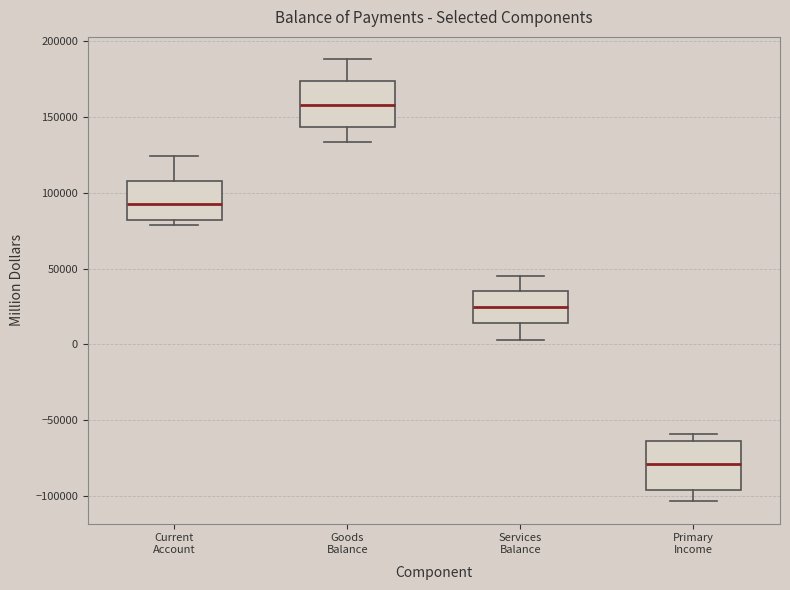

Reading left to right, read every box against the y-axis: the position of its median line, the range the box covers, and the ends of its whiskers. The values are not printed on the chart, so give them approximately, as read against the axis.

Current Account: median 95000, box 80000 to 110000, whiskers 80000 (just below the box's lower edge) to 125000
Goods Balance: median 160000, box 145000 to 175000, whiskers 135000 to 190000
Services Balance: median 25000, box 15000 to 35000, whiskers 5000 to 45000
Primary Income: median -80000, box -95000 to -65000, whiskers -105000 to -60000